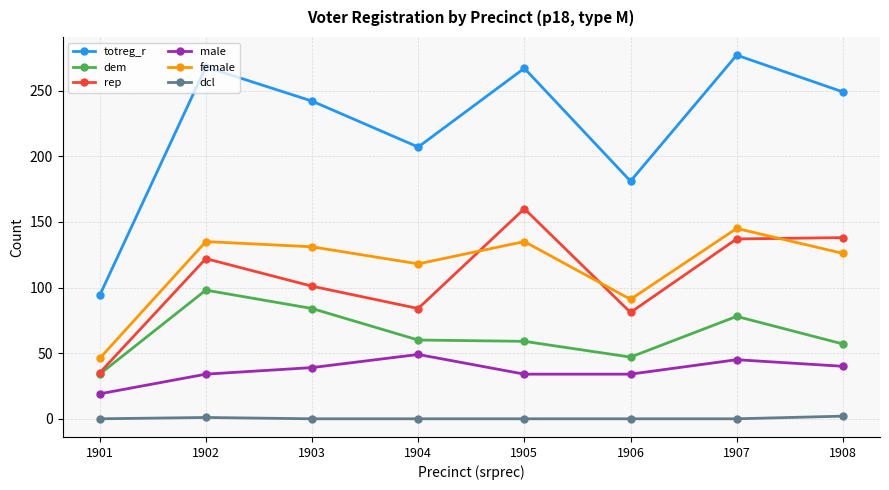

At which category is the sum across all series the highest?

1907